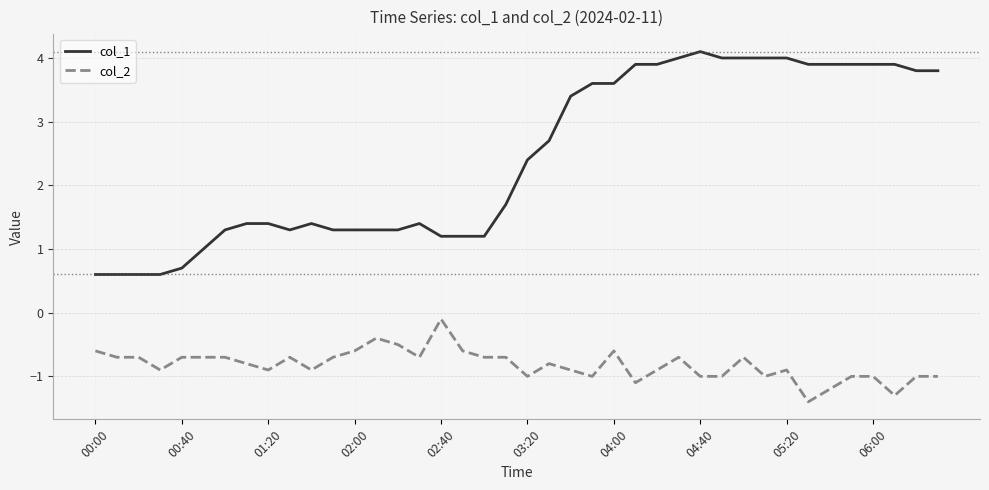

Rank the series by their average value, from lowest to highest.

col_2, col_1